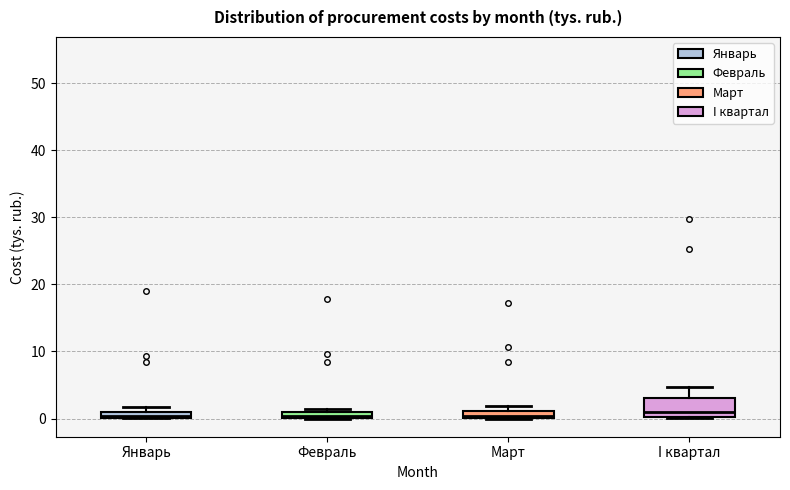

Where is the lower edge of the box for I квартал on the y-axis? The values are not printed on the chart, so give them approximately, as read against the axis.

0